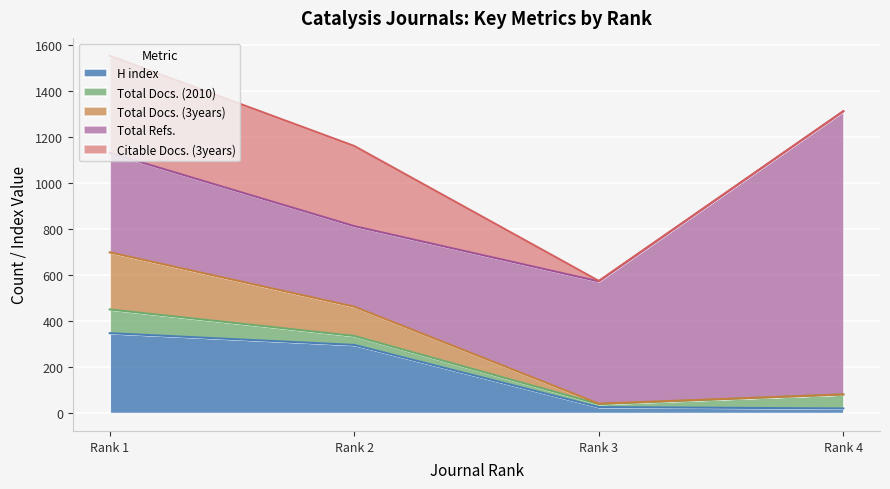

What are all the series names shown in the legend?

H index, Total Docs. (2010), Total Docs. (3years), Total Refs., Citable Docs. (3years)